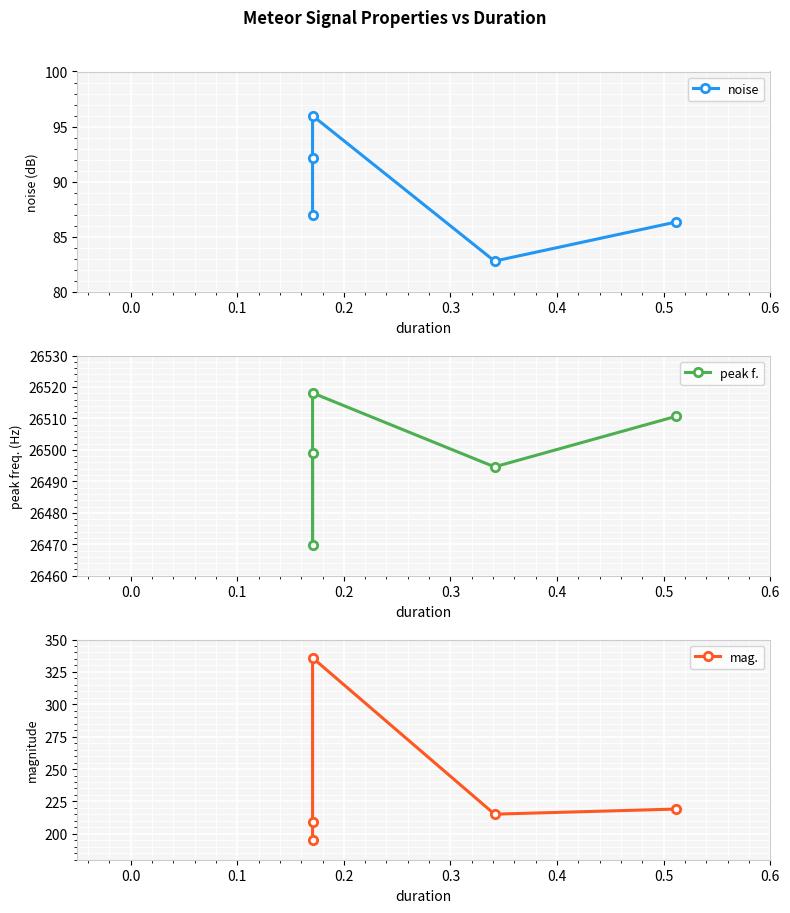

Is the value of peak f. at −0.1 greater than the value of mag. at 0.1?

Yes